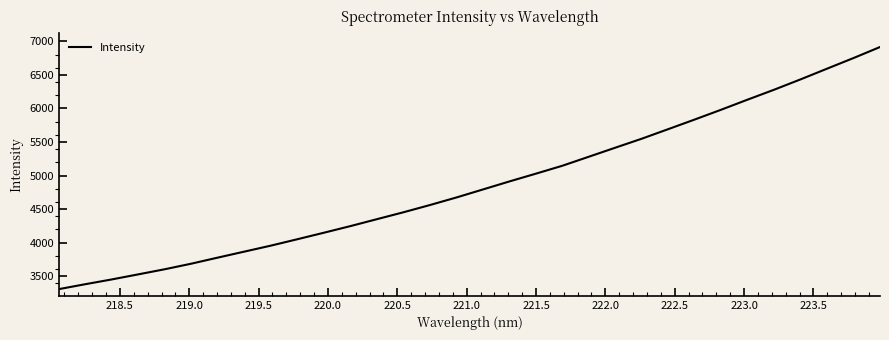

What is the difference between the maximum and minimum values?

3609.2